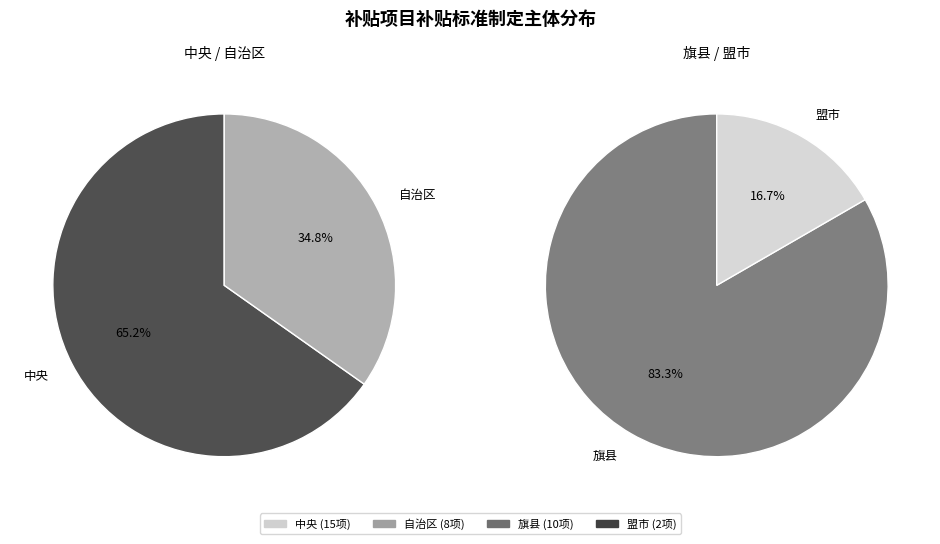

How many slices are in this pie chart?

4